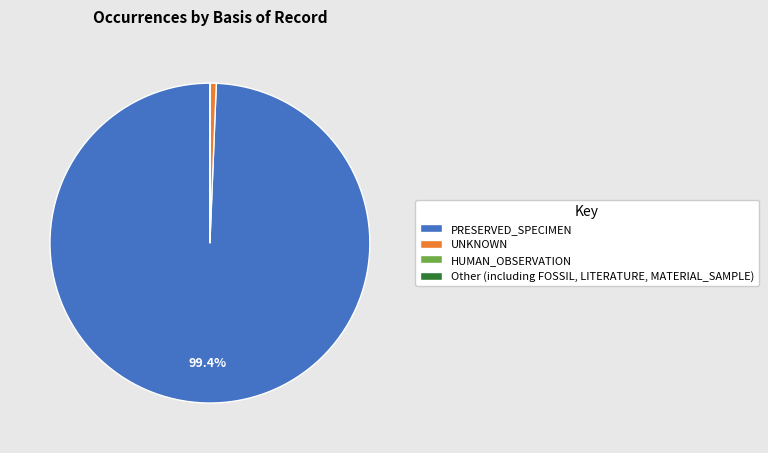

Which category has the biggest portion of the pie?

PRESERVED_SPECIMEN